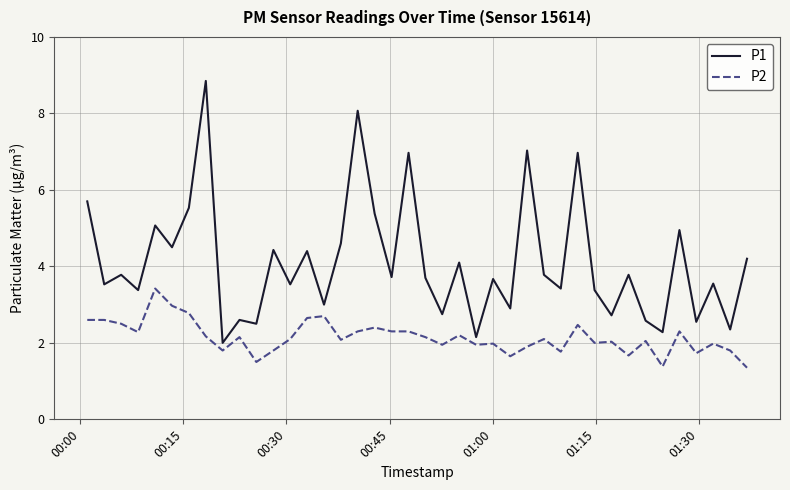

What is the minimum value shown in the chart?

1.4